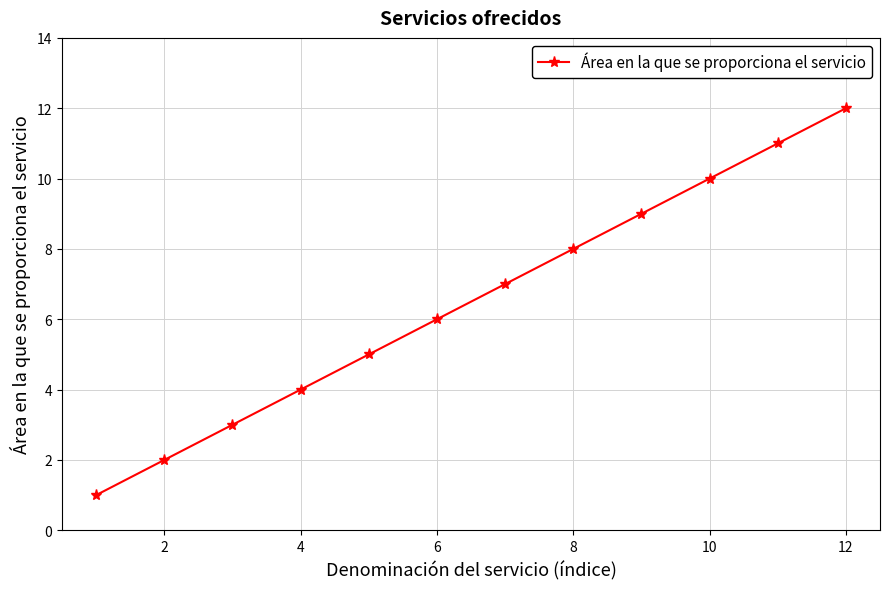

True or false: there are more than 0 points higher than both neighbors.

False